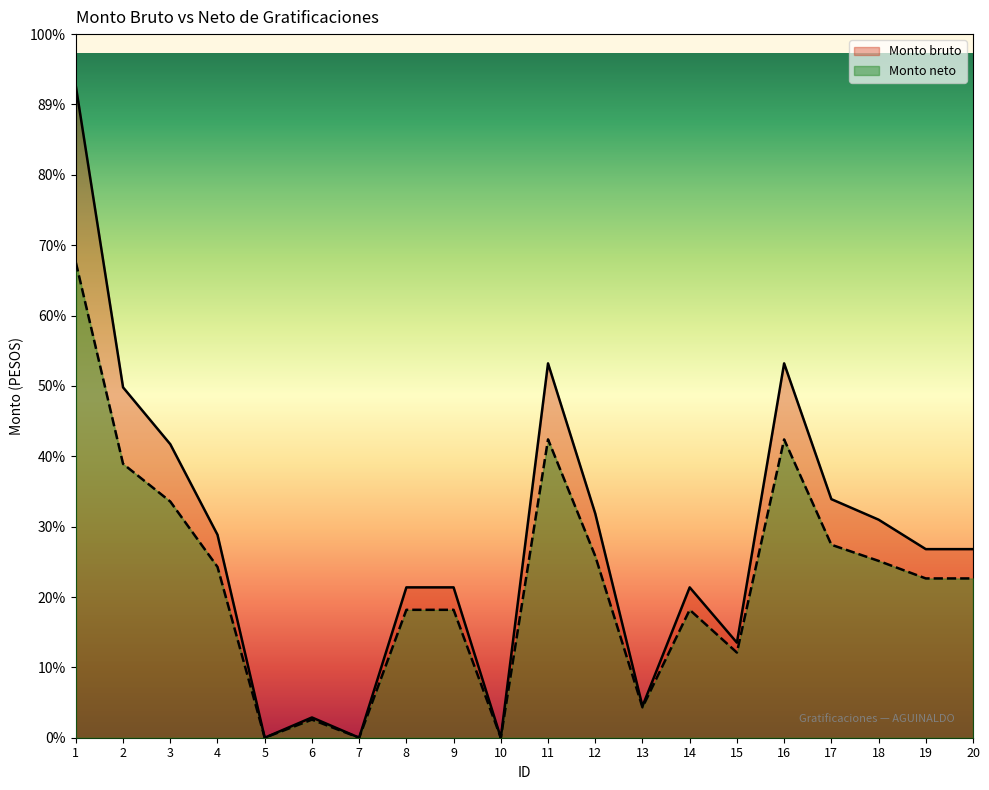

Rank the series by their average value, from highest to lowest.

Monto bruto, Monto neto